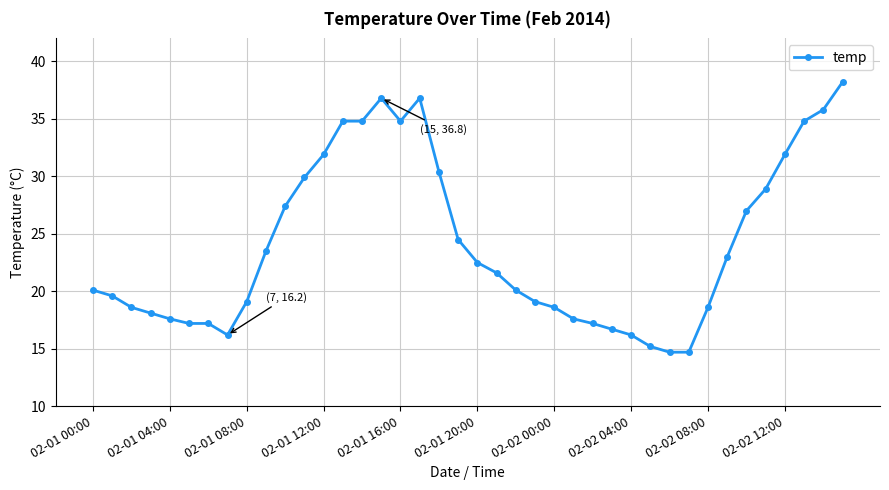

What is the sum of all values?

961.7